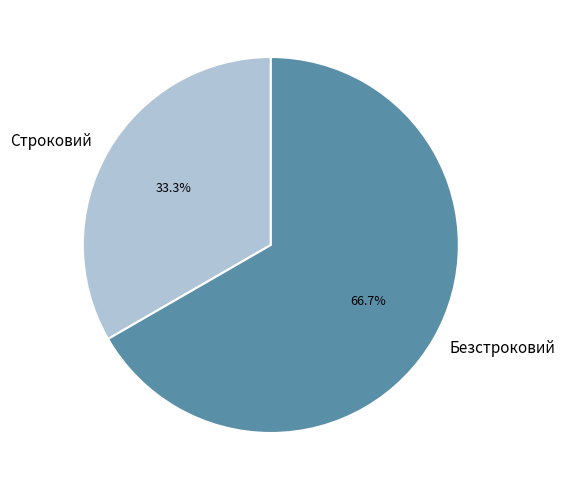

Which has a higher value, Строковий or Безстроковий?

Безстроковий